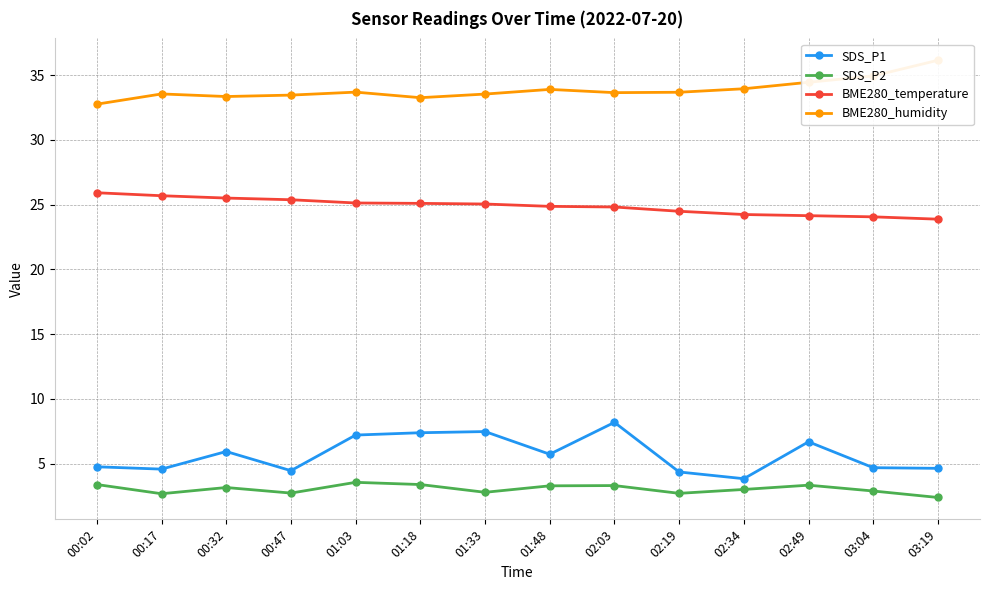

What is the label of the 2nd point from the left?

00:17